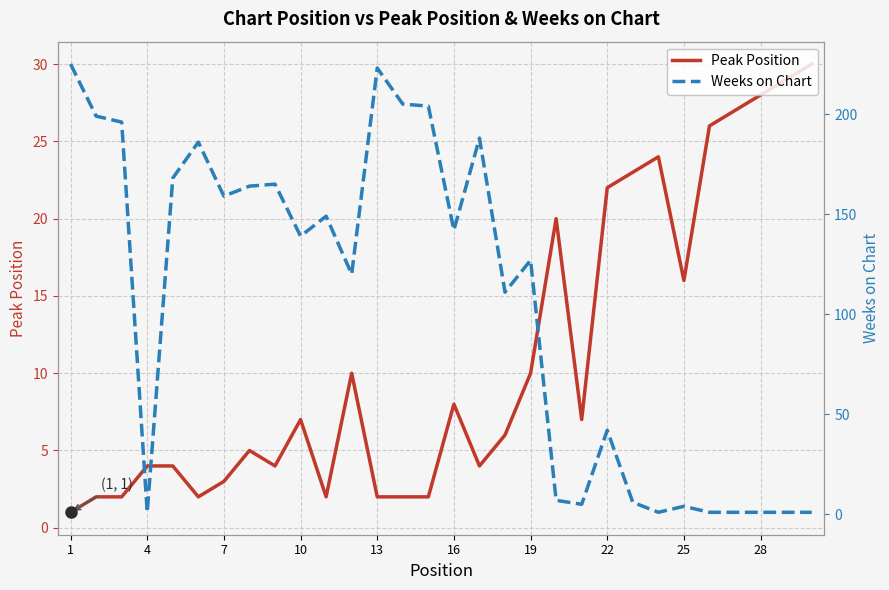

Which category has the highest value in the Weeks on Chart series?

1